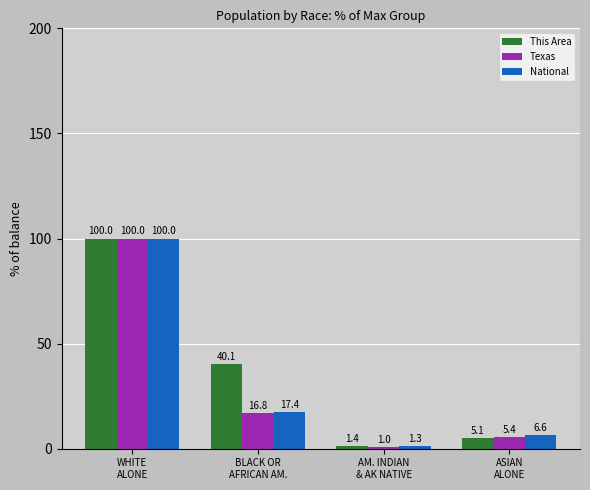

The National series shows 17.4 at BLACK OR
AFRICAN AM.. True or false?

True